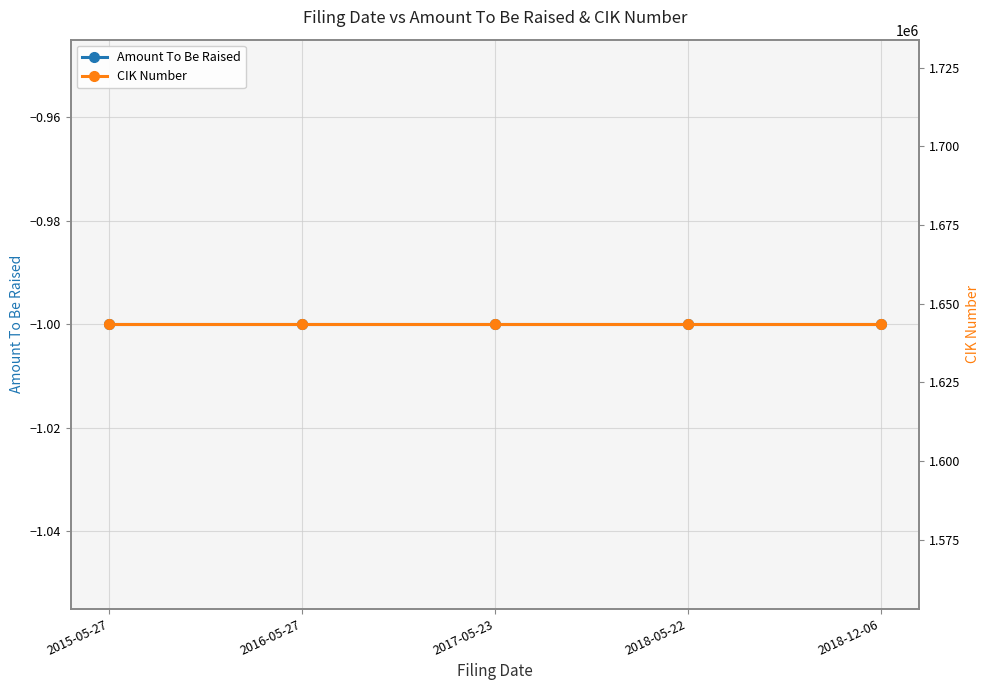

True or false: Amount To Be Raised and CIK Number cross at least once.

False